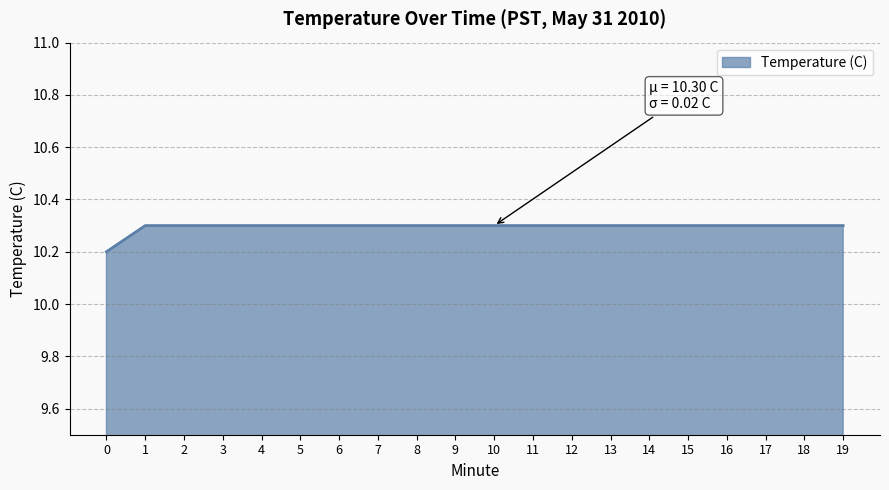

Reading left to right, transcribe all the data shown in this chart.

10.2	10.3	10.3	10.3	10.3	10.3	10.3	10.3	10.3	10.3	10.3	10.3	10.3	10.3	10.3	10.3	10.3	10.3	10.3	10.3